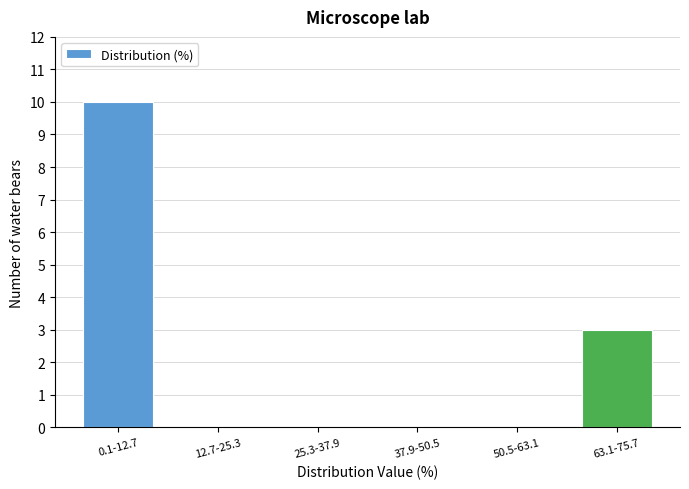

Reading left to right, extract all data points from this chart.

0.1-12.7=10	12.7-25.3=0	25.3-37.9=0	37.9-50.5=0	50.5-63.1=0	63.1-75.7=3